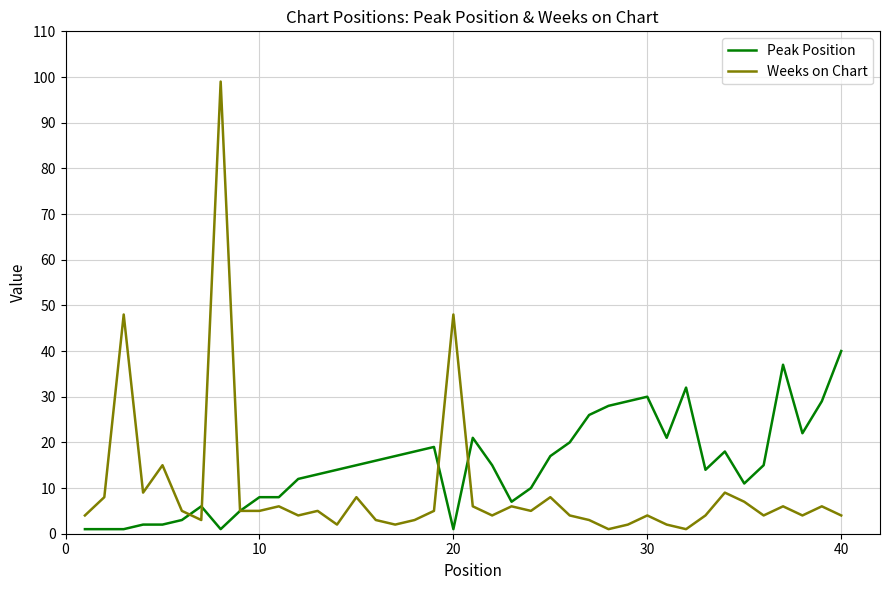

Which series has the largest range (max minus min)?

Weeks on Chart